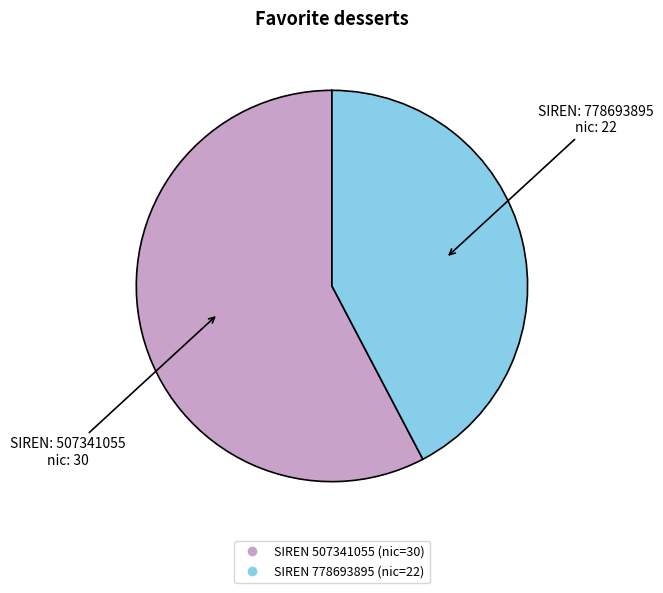

Count the number of slices in the pie.

2